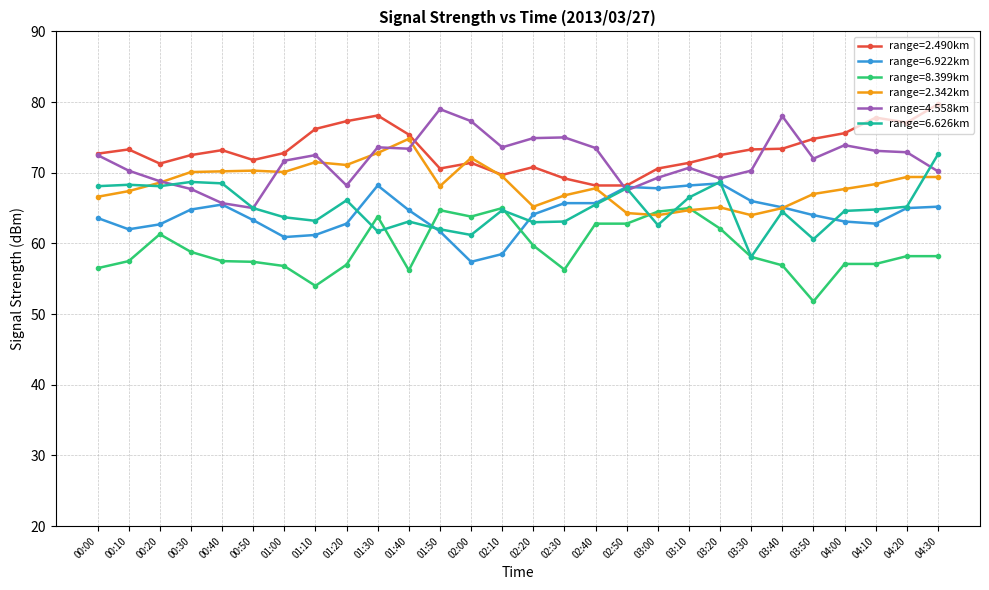

Which series has the largest range (max minus min)?

range=6.626km